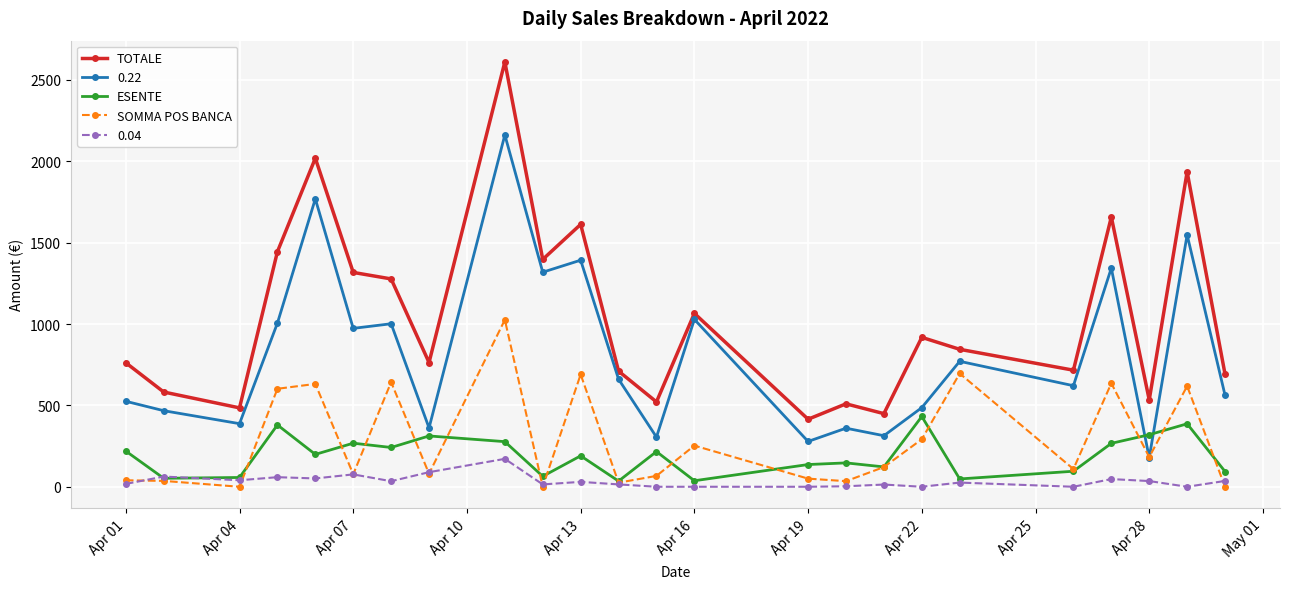

What is the maximum value for ESENTE?

431.8